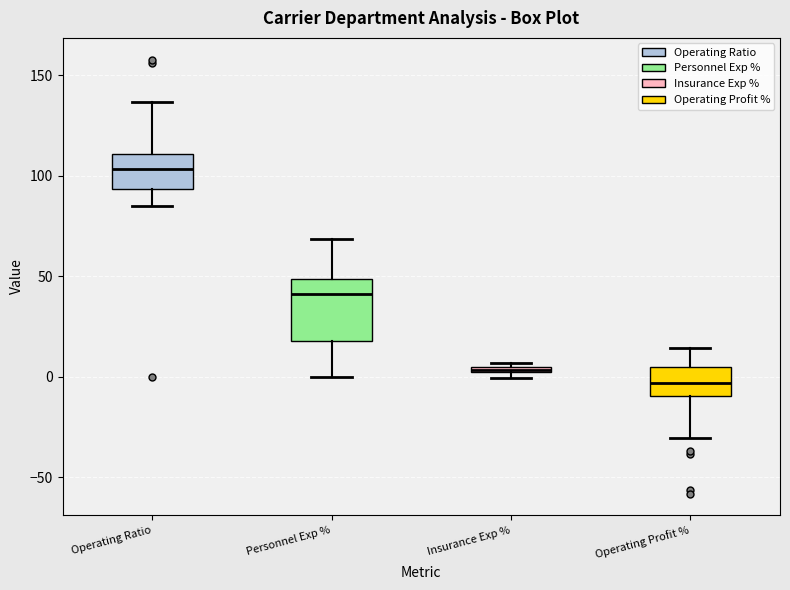

Which box has the highest median line?

Operating Ratio